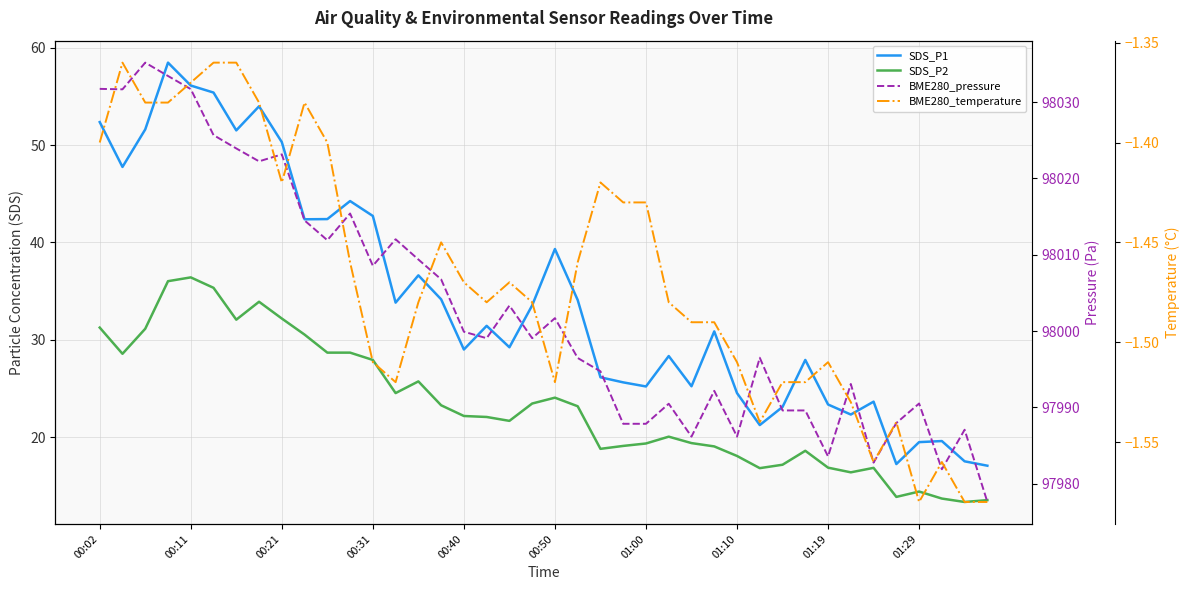

True or false: BME280_pressure and SDS_P2 intersect in this chart.

False